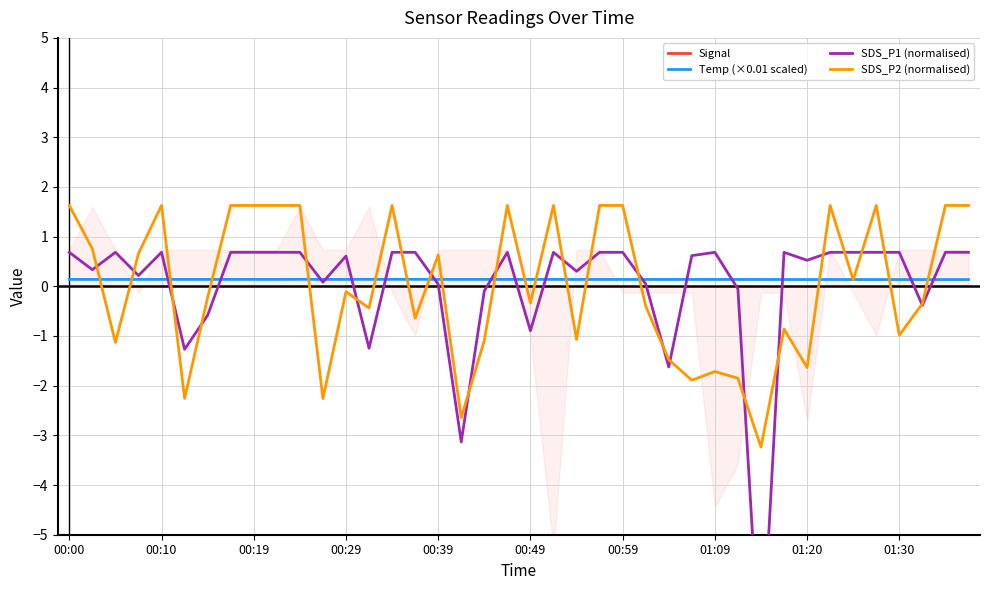

How many data points does each series have?

40